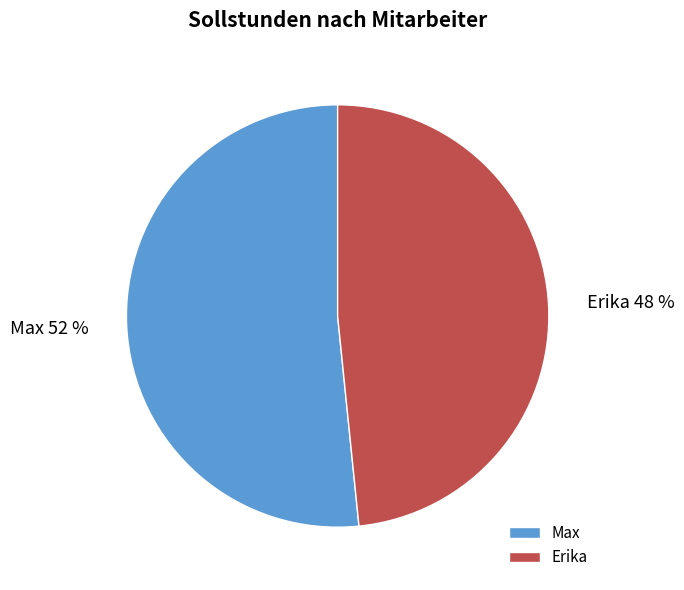

How many slices are in this pie chart?

2